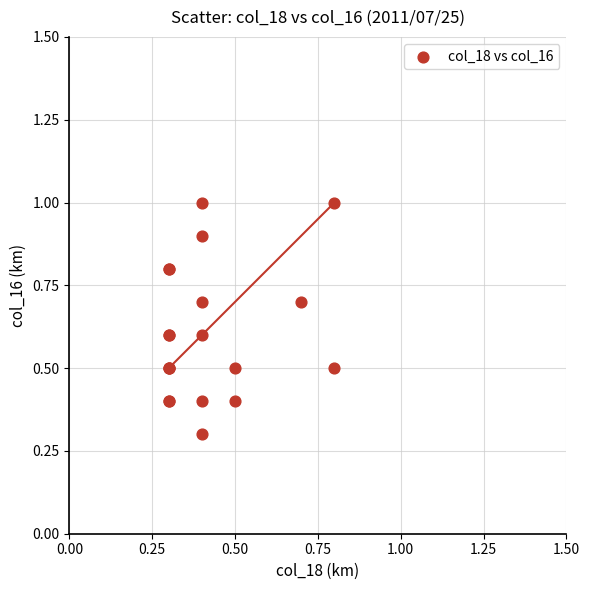

What Y value in the scatter plot is closest to 0?

0.3